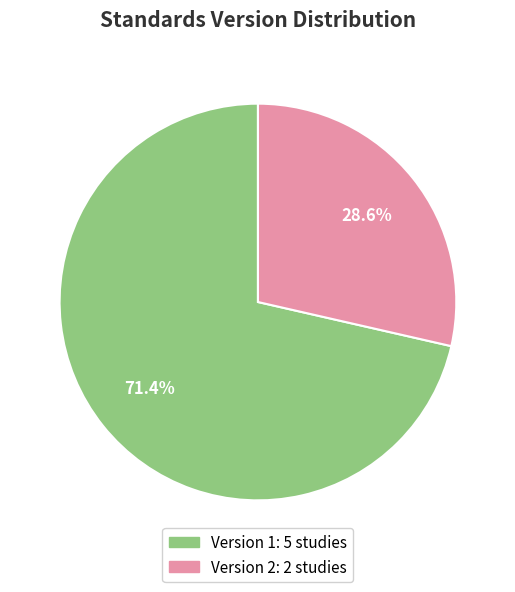

Does any single category account for the majority?

Yes